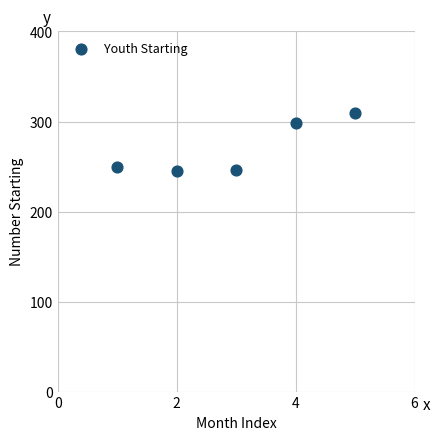

What Y value in the scatter plot is closest to 277?

298